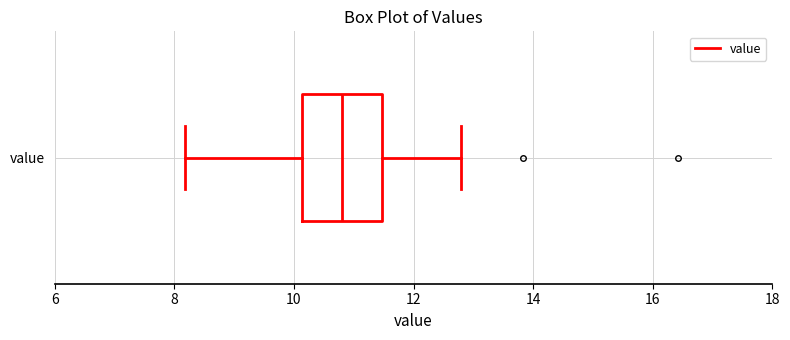

Transcribe this box plot: give where the median line is, the range the box spans, and where the two whiskers end, as read against the x-axis. The values are not printed on the chart, so give them approximately, as read against the axis.

median 10.8, box 10.2 to 11.4, whiskers 8.2 to 12.8